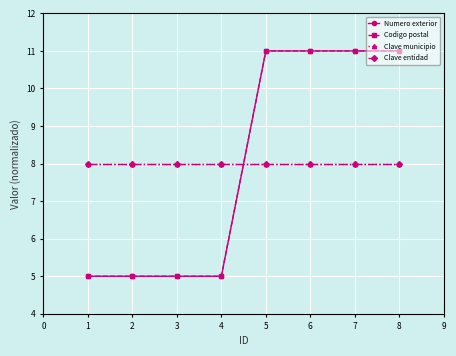

What is the difference between the highest and lowest values at 1?

3